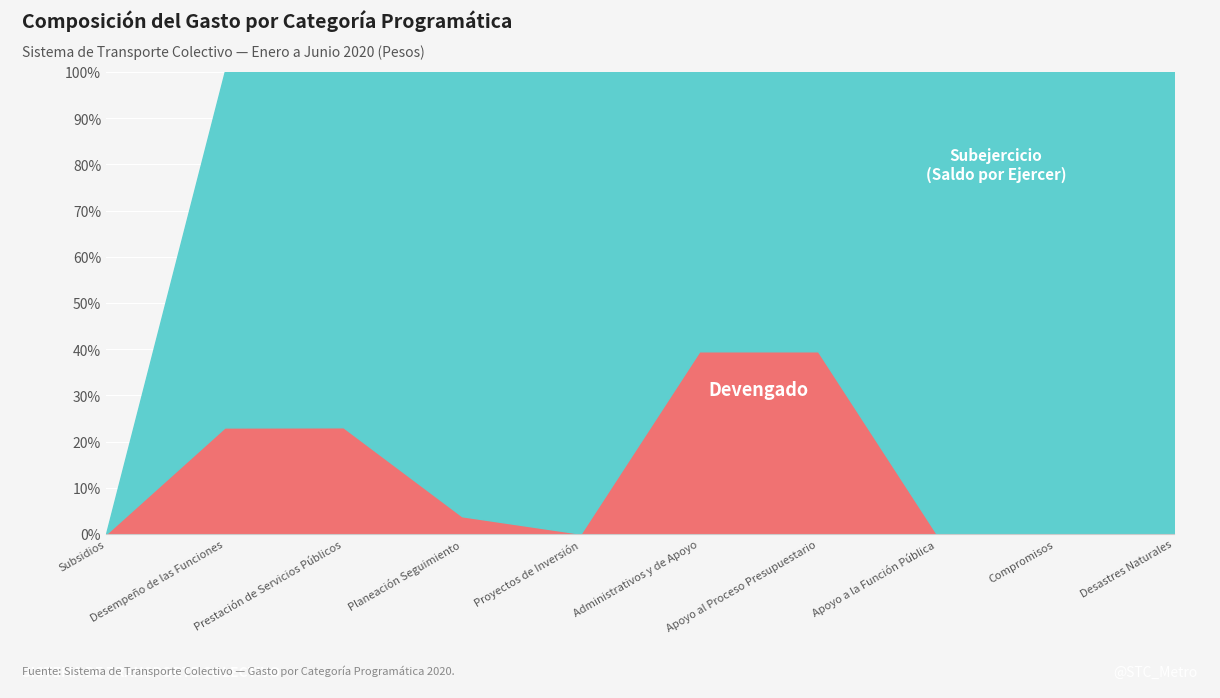

Read the Subejercicio value at Apoyo al Proceso Presupuestario.

4661039459.9